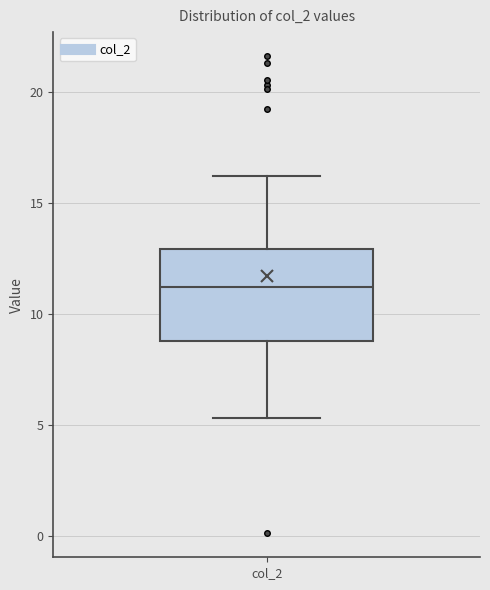

Transcribe this box plot: give where the median line is, the range the box spans, and where the two whiskers end, as read against the y-axis. The values are not printed on the chart, so give them approximately, as read against the axis.

median 11.0, box 9.0 to 13.0, whiskers 5.5 to 16.0